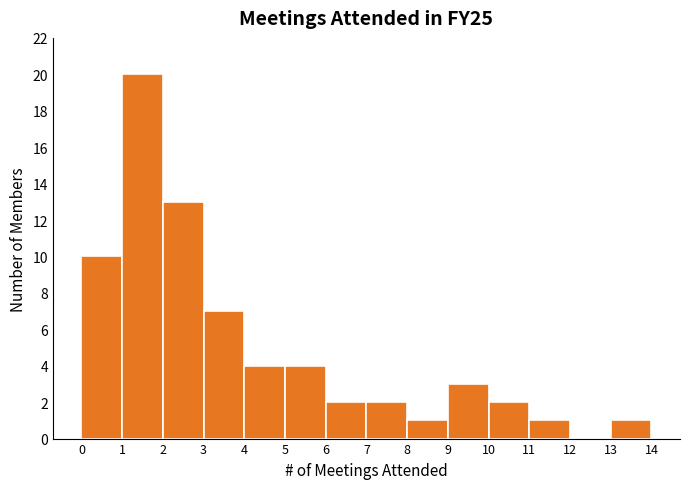

Over which range of the x-axis is the bar tallest?

1 to 2